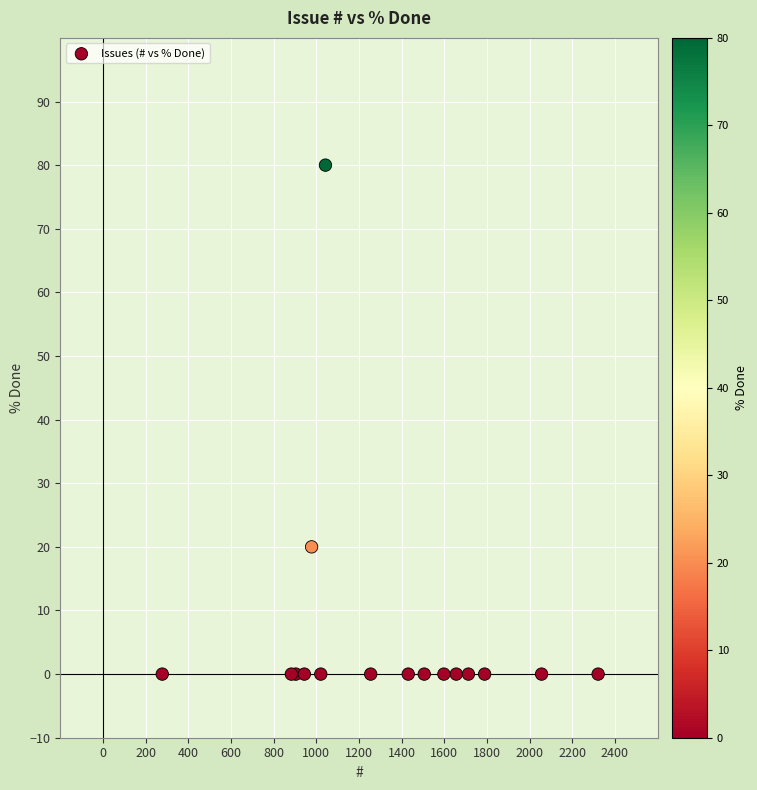

What Y value in the scatter plot is closest to 40?

20